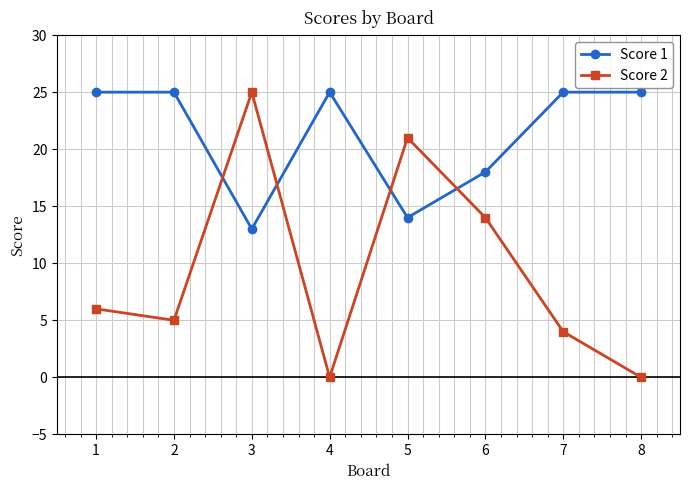

How many lines are shown in the chart?

2